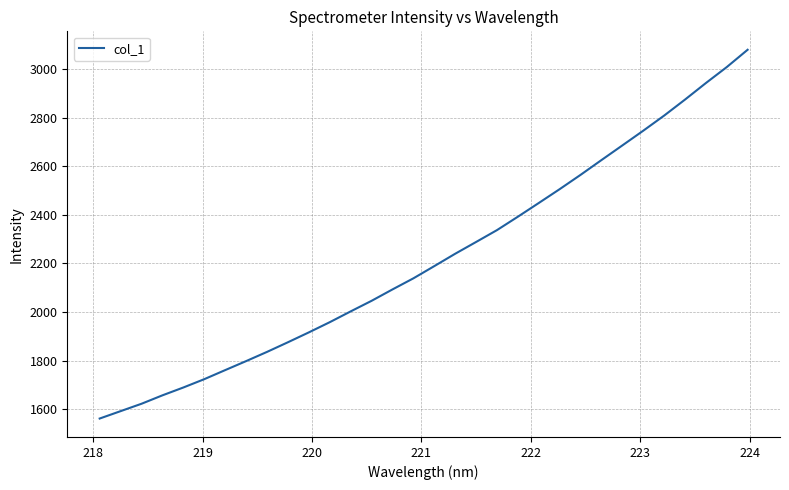

What is the maximum value shown in the chart?

3080.0